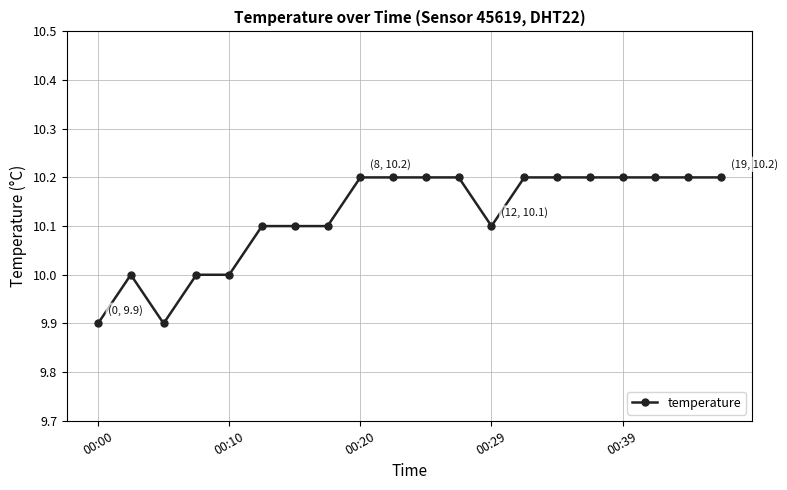

What is the value of the 2nd point from the left?

10.0